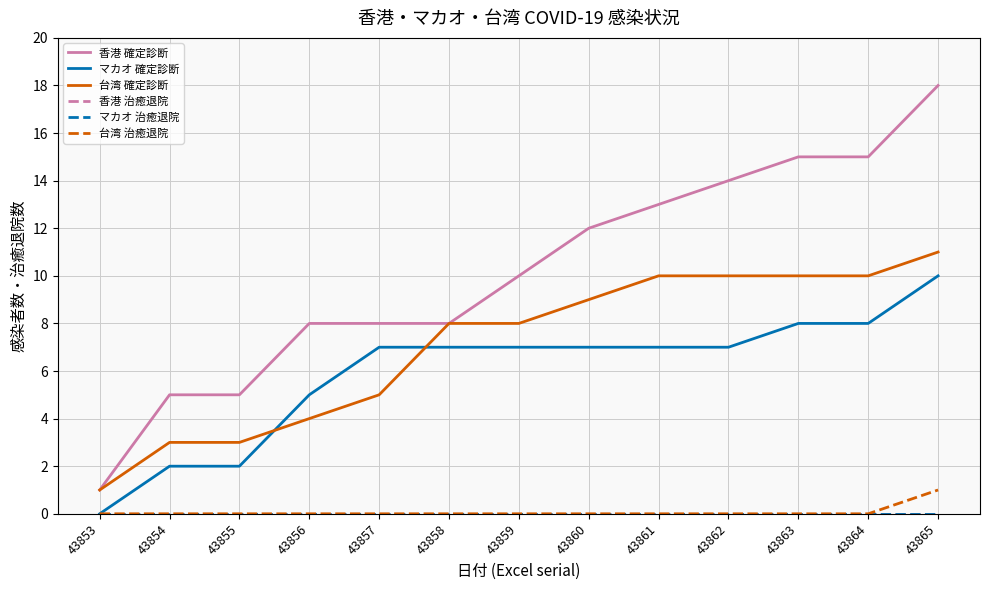

Which series changed the most between 43857 and 43859?

台湾 確定診断